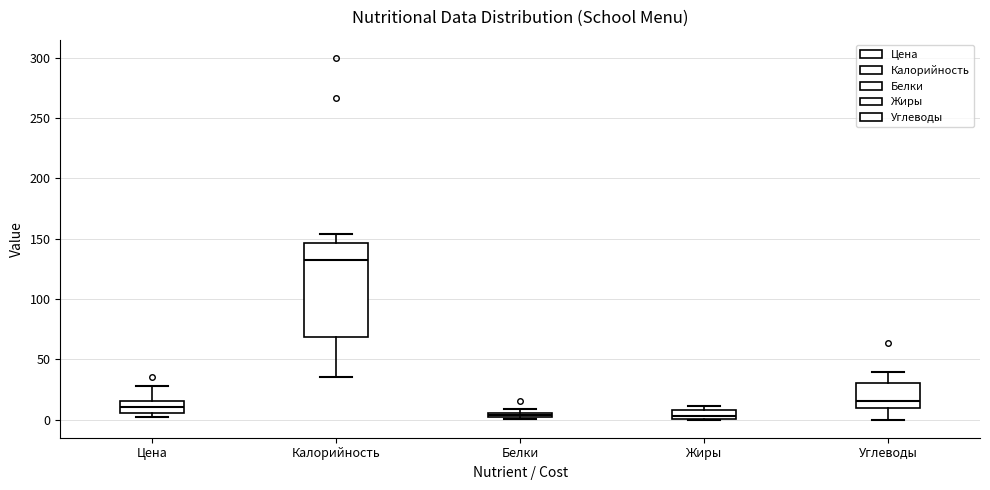

Where is the upper edge of the box for Жиры on the y-axis? The values are not printed on the chart, so give them approximately, as read against the axis.

10